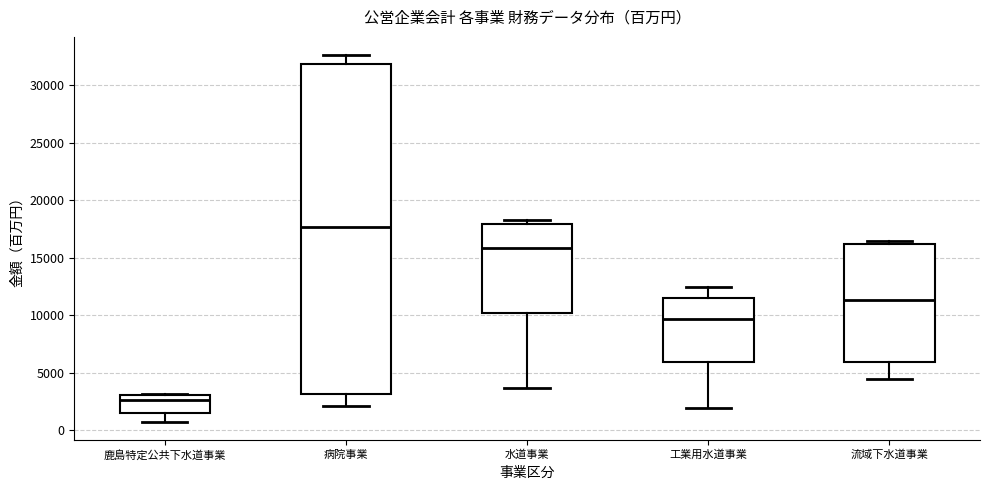

Reading left to right, read every box against the y-axis: the position of its median line, the range the box covers, and the ends of its whiskers. The values are not printed on the chart, so give them approximately, as read against the axis.

鹿島特定公共下水道事業: median 2500, box 1500 to 3000, whiskers 1000 to 3000
病院事業: median 17500, box 3000 to 32000, whiskers 2000 to 32500
水道事業: median 16000, box 10000 to 18000, whiskers 3500 to 18500
工業用水道事業: median 9500, box 6000 to 11500, whiskers 2000 to 12500
流域下水道事業: median 11500, box 6000 to 16000, whiskers 4500 to 16500